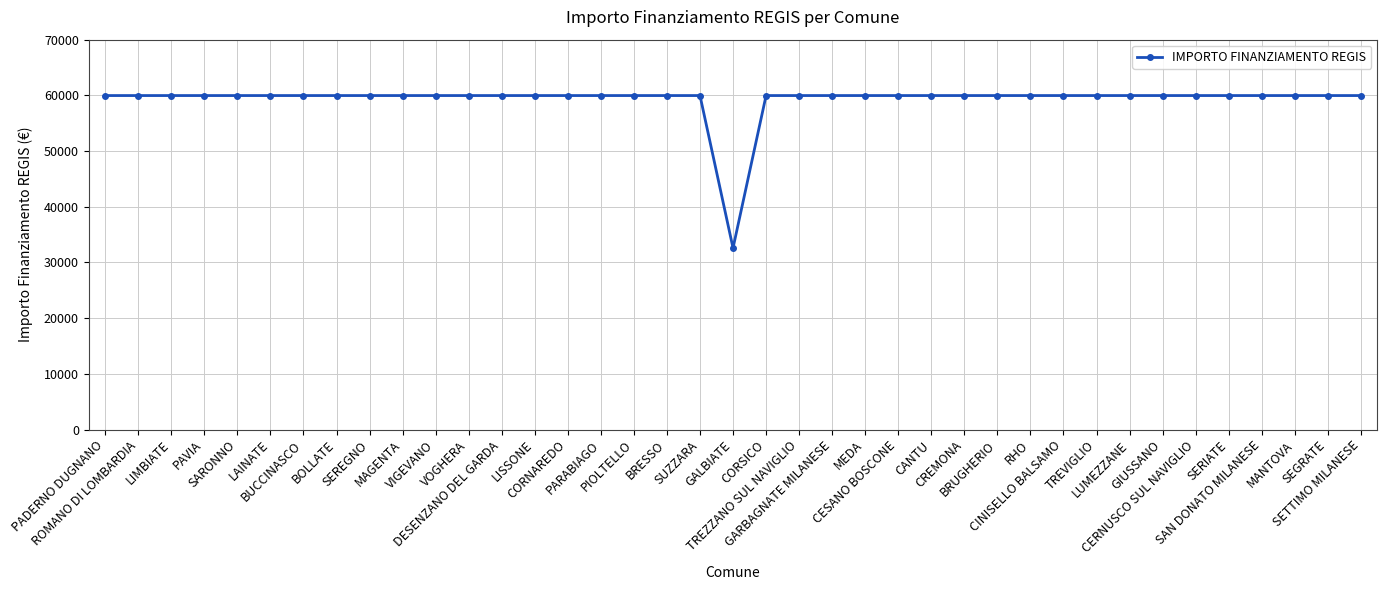

What is the value of the 9th point from the left?

59966